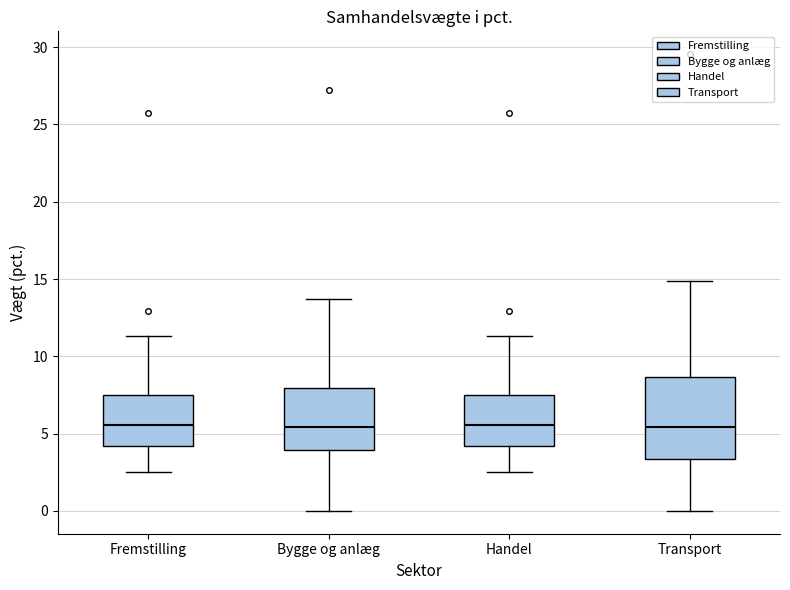

Reading left to right, read every box against the y-axis: the position of its median line, the range the box covers, and the ends of its whiskers. The values are not printed on the chart, so give them approximately, as read against the axis.

Fremstilling: median 5.5, box 4.0 to 7.5, whiskers 2.5 to 11.5
Bygge og anlæg: median 5.5, box 4.0 to 8.0, whiskers 0.0 to 13.5
Handel: median 5.5, box 4.0 to 7.5, whiskers 2.5 to 11.5
Transport: median 5.5, box 3.5 to 8.5, whiskers 0.0 to 15.0